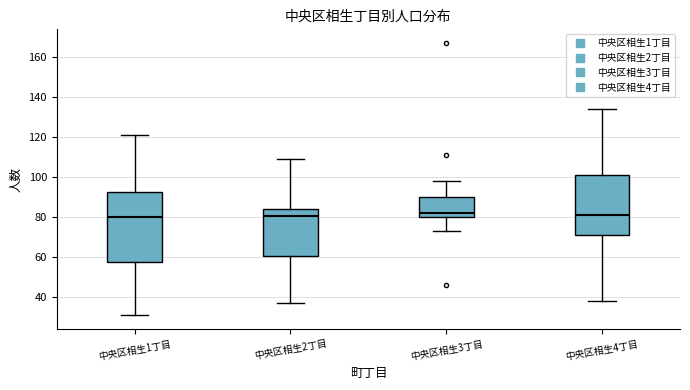

Reading left to right, read every box against the y-axis: the position of its median line, the range the box covers, and the ends of its whiskers. The values are not printed on the chart, so give them approximately, as read against the axis.

中央区相生1丁目: median 80, box 58 to 92, whiskers 32 to 122
中央区相生2丁目: median 80, box 60 to 84, whiskers 38 to 110
中央区相生3丁目: median 82, box 80 to 90, whiskers 74 to 98
中央区相生4丁目: median 82, box 72 to 102, whiskers 38 to 134